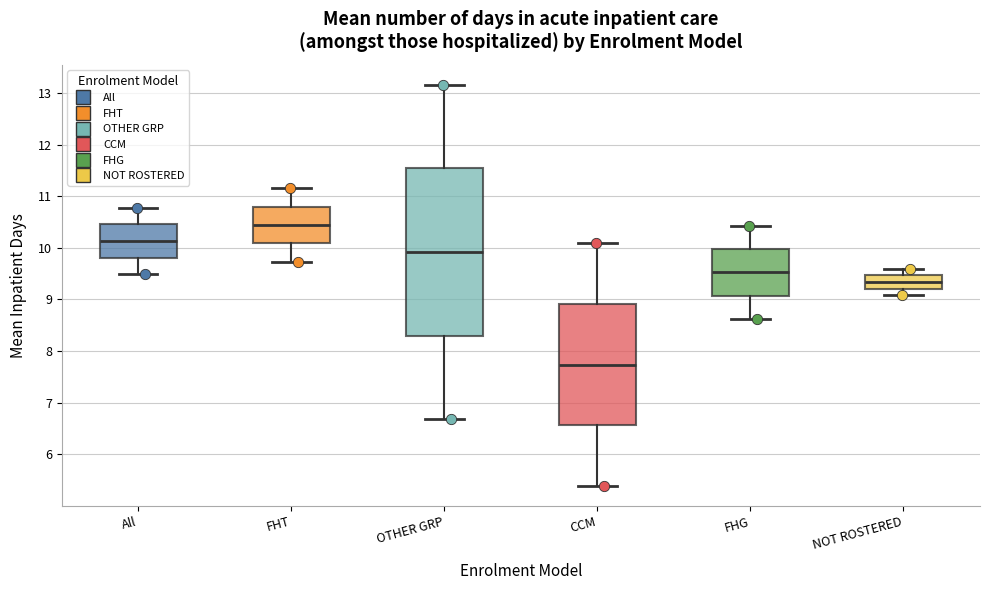

Reading left to right, read every box against the y-axis: the position of its median line, the range the box covers, and the ends of its whiskers. The values are not printed on the chart, so give them approximately, as read against the axis.

All: median 10.1, box 9.8 to 10.5, whiskers 9.5 to 10.8
FHT: median 10.4, box 10.1 to 10.8, whiskers 9.7 to 11.2
OTHER GRP: median 9.9, box 8.3 to 11.5, whiskers 6.7 to 13.2
CCM: median 7.7, box 6.6 to 8.9, whiskers 5.4 to 10.1
FHG: median 9.5, box 9.1 to 10.0, whiskers 8.6 to 10.4
NOT ROSTERED: median 9.3, box 9.2 to 9.5, whiskers 9.1 to 9.6